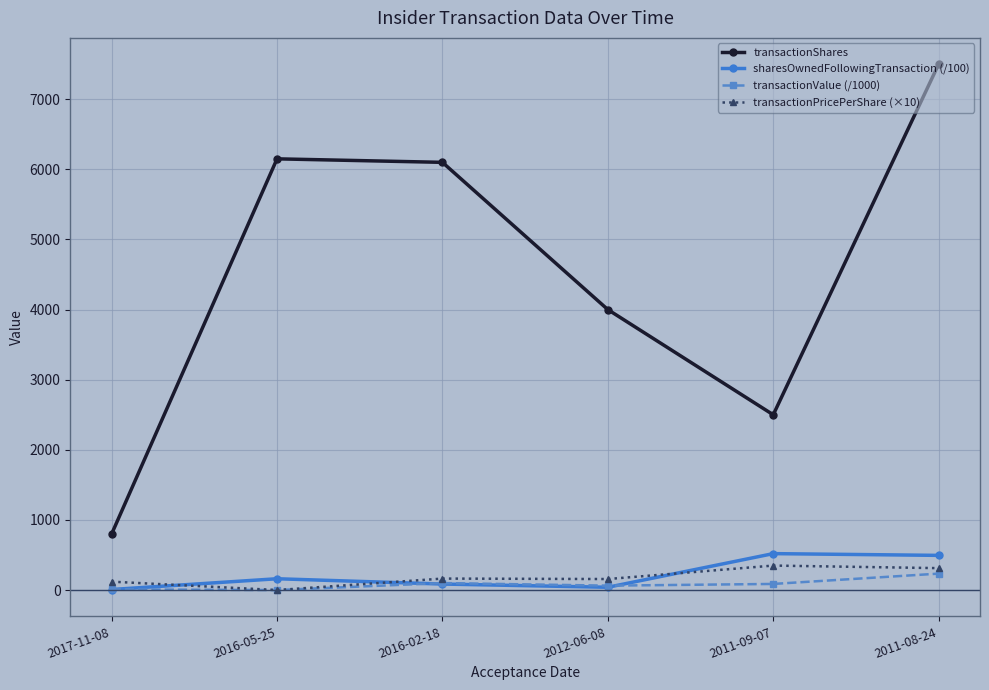

What is the sum of all transactionShares values?

27050.0